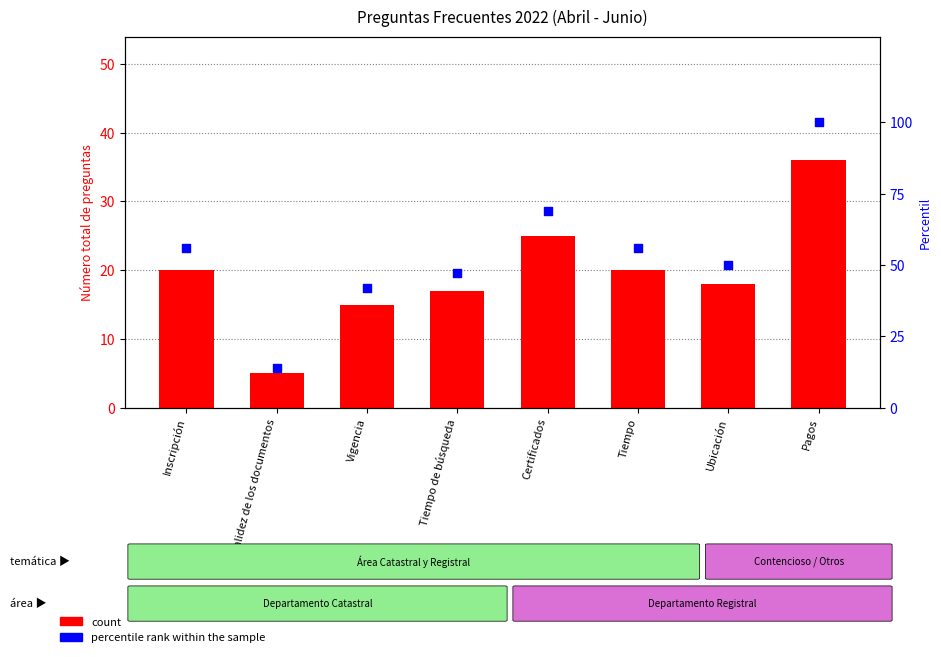

Which series has the largest total across all categories?

percentile rank within the sample